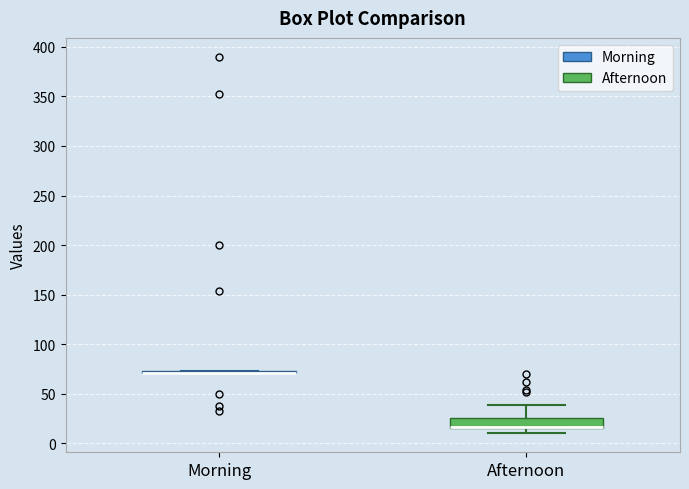

Which box is the tallest, from its lower edge to its upper edge?

Afternoon